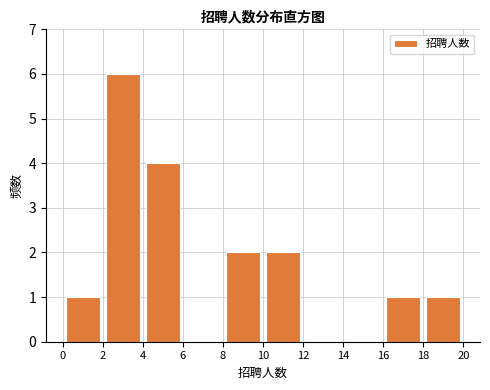

Which range on the x-axis has the tallest bar?

2 to 4